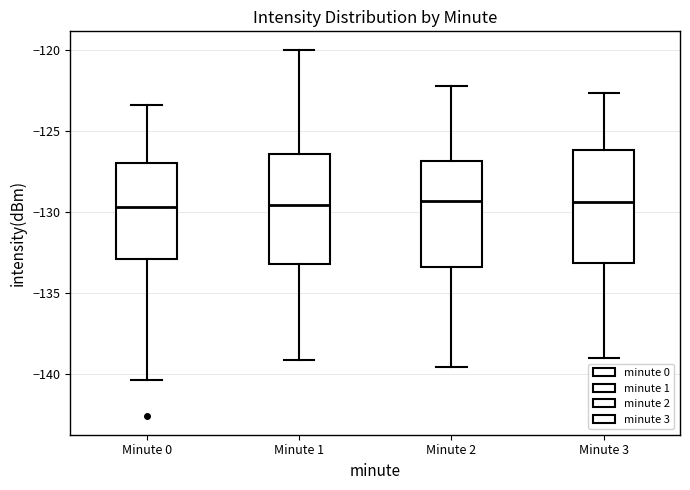

Reading left to right, transcribe this box plot: for each box, give where its median line is, the range the box spans, and where its two whiskers end, as read against the y-axis. The values are not printed on the chart, so give them approximately, as read against the axis.

Minute 0: median -129.5, box -133.0 to -127.0, whiskers -140.5 to -123.5
Minute 1: median -129.5, box -133.0 to -126.5, whiskers -139.0 to -120.0
Minute 2: median -129.5, box -133.5 to -127.0, whiskers -139.5 to -122.0
Minute 3: median -129.5, box -133.0 to -126.0, whiskers -139.0 to -122.5